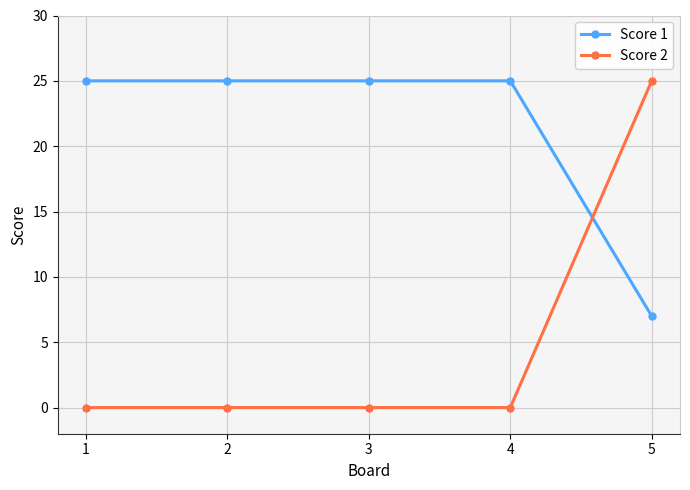

What is the sum of all Score 2 values?

25